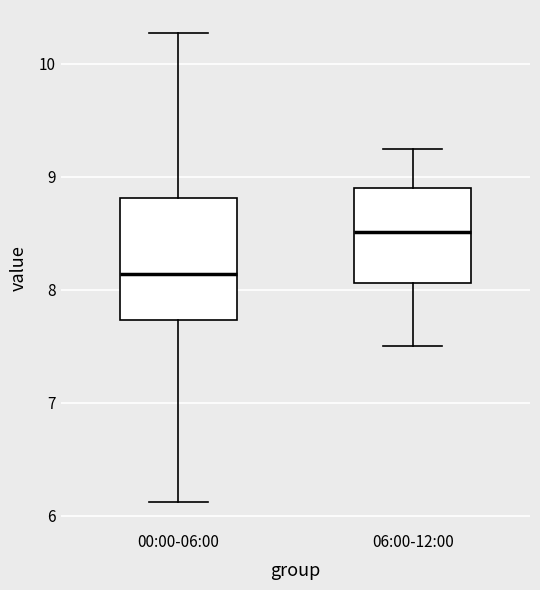

Comparing the boxes themselves (not the whiskers), which one is the tallest?

00:00-06:00